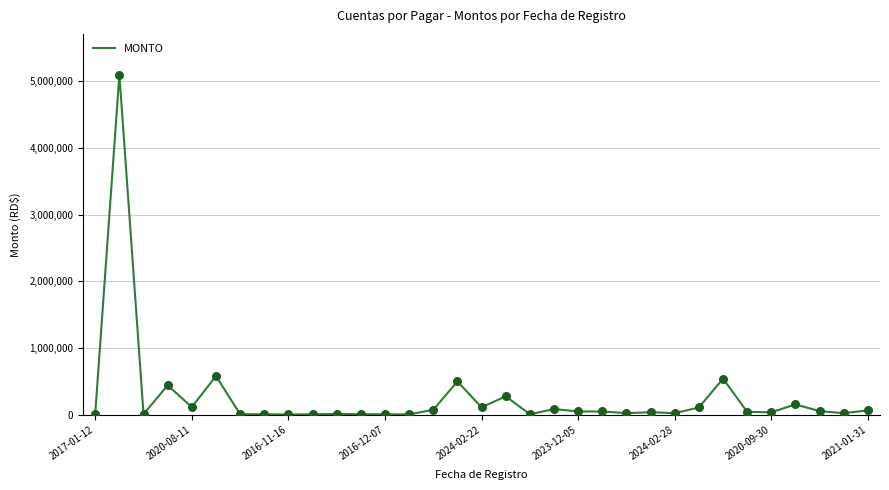

What is the maximum value shown in the chart?

5099586.3